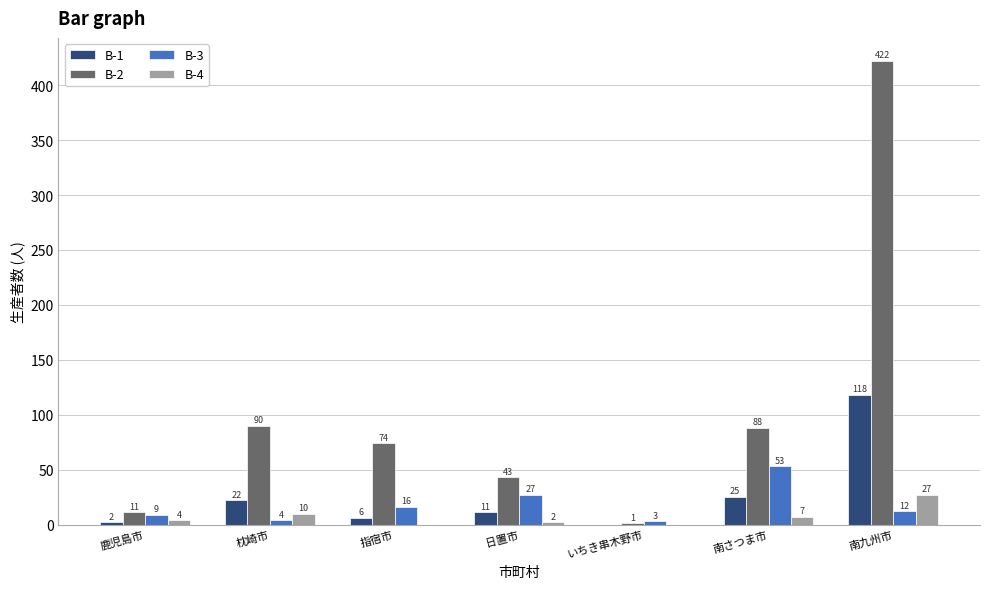

What is the total value across all series at 南九州市?

579